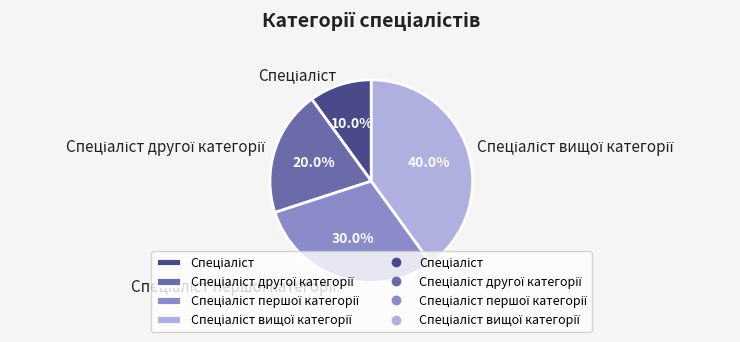

Does any single category account for the majority?

No